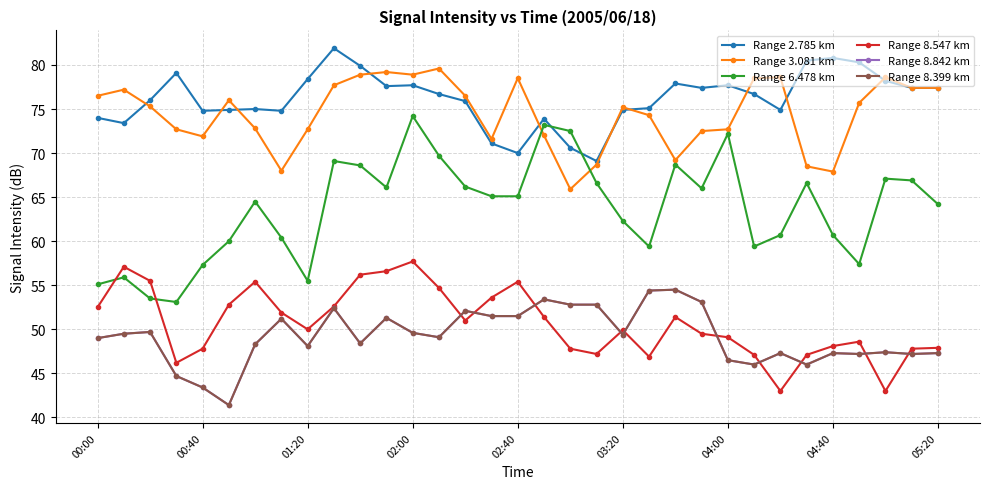

Which series has the widest spread of values?

Range 6.478 km